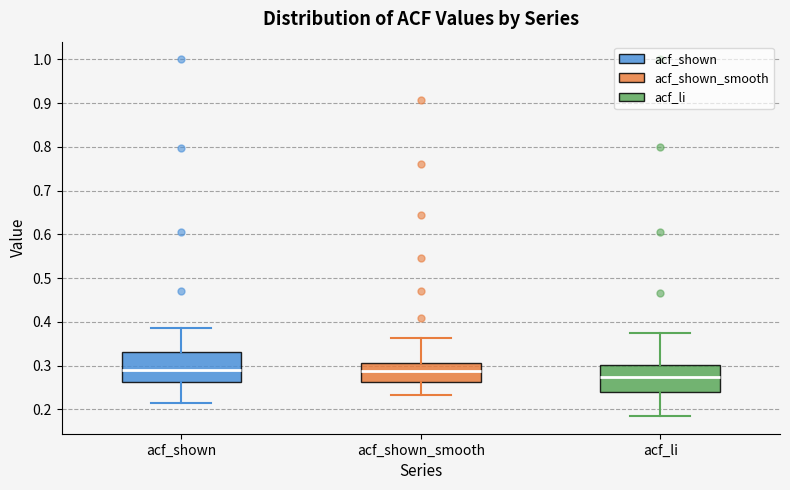

Reading left to right, transcribe this box plot: for each box, give where its median line is, the range the box spans, and where its two whiskers end, as read against the y-axis. The values are not printed on the chart, so give them approximately, as read against the axis.

acf_shown: median 0.29, box 0.26 to 0.33, whiskers 0.22 to 0.39
acf_shown_smooth: median 0.29, box 0.26 to 0.31, whiskers 0.23 to 0.36
acf_li: median 0.27, box 0.24 to 0.30, whiskers 0.19 to 0.37